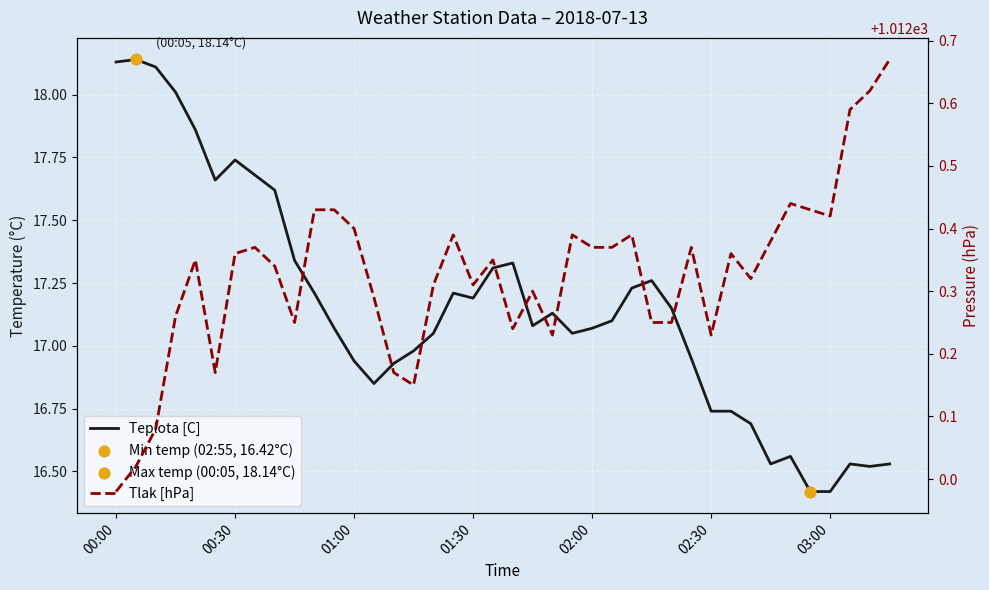

Which series has the widest spread of Y values?

Teplota [C]